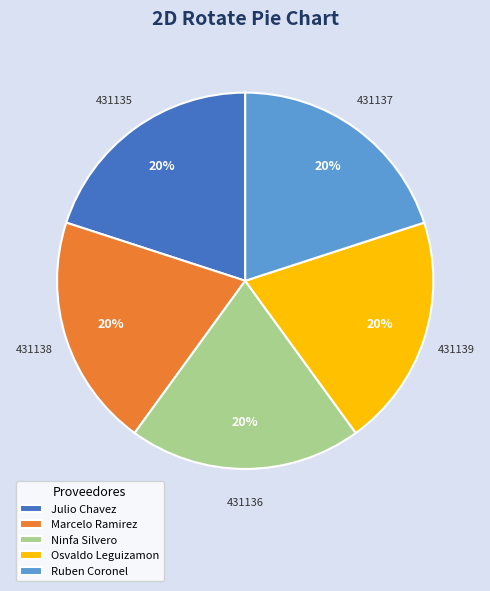

Approximately how many times larger is the value at Ruben Coronel compared to Marcelo Ramirez?

1.0